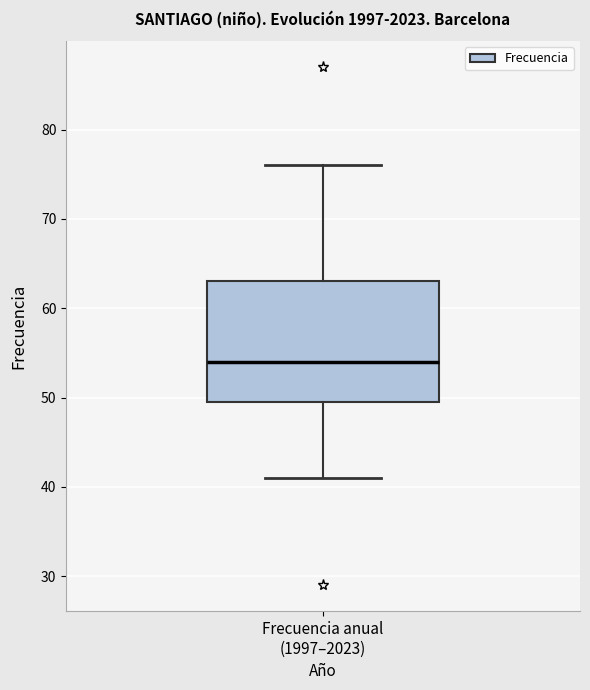

Transcribe this box plot: give where the median line is, the range the box spans, and where the two whiskers end, as read against the y-axis. The values are not printed on the chart, so give them approximately, as read against the axis.

median 54, box 50 to 63, whiskers 41 to 76